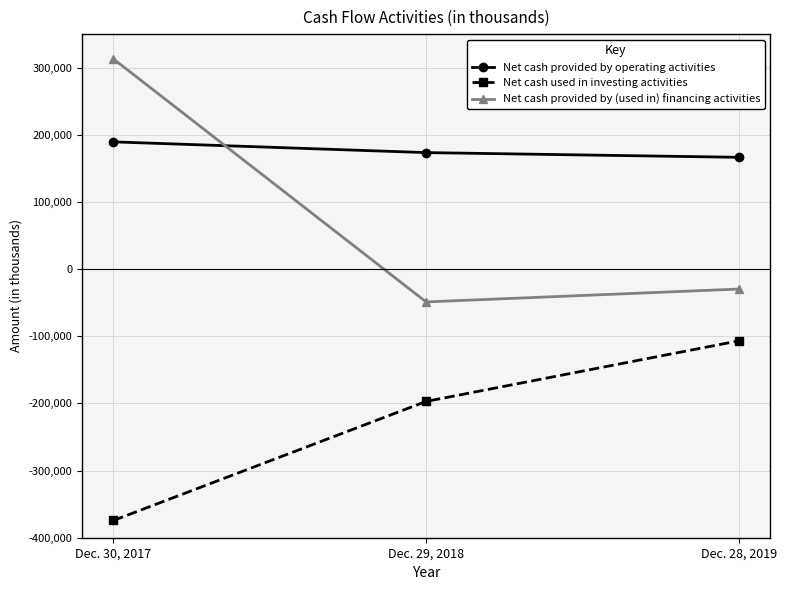

The Net cash provided by operating activities series shows 173542 at Dec. 29, 2018. True or false?

True